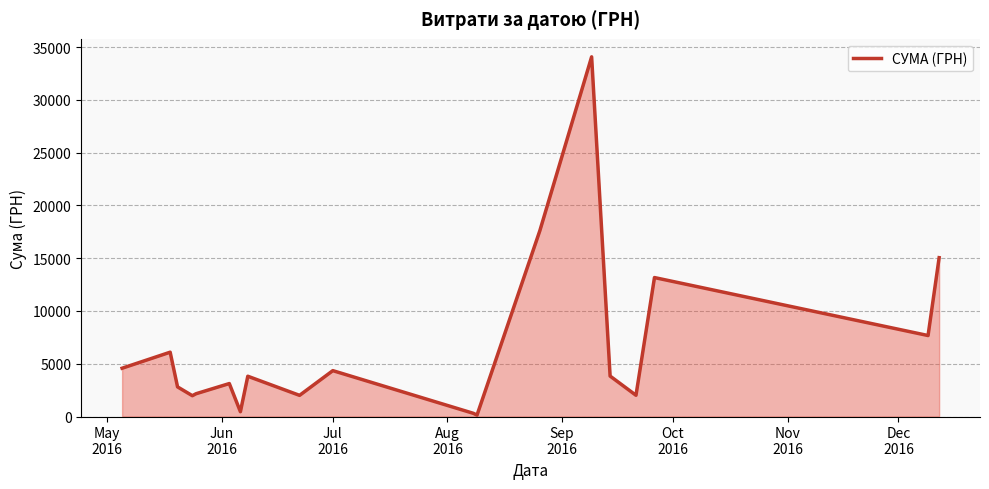

What is the maximum value shown in the chart?

34086.8